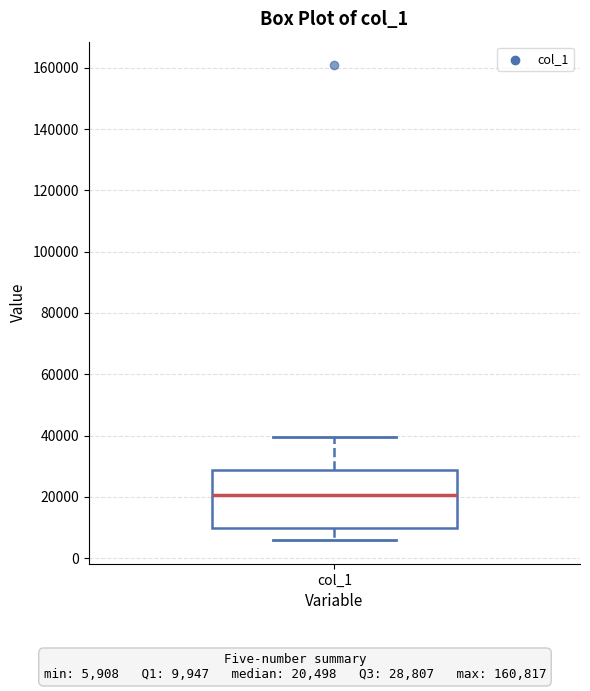

Where does the median line of the box for col_1 sit on the y-axis? The values are not printed on the chart, so give them approximately, as read against the axis.

20000